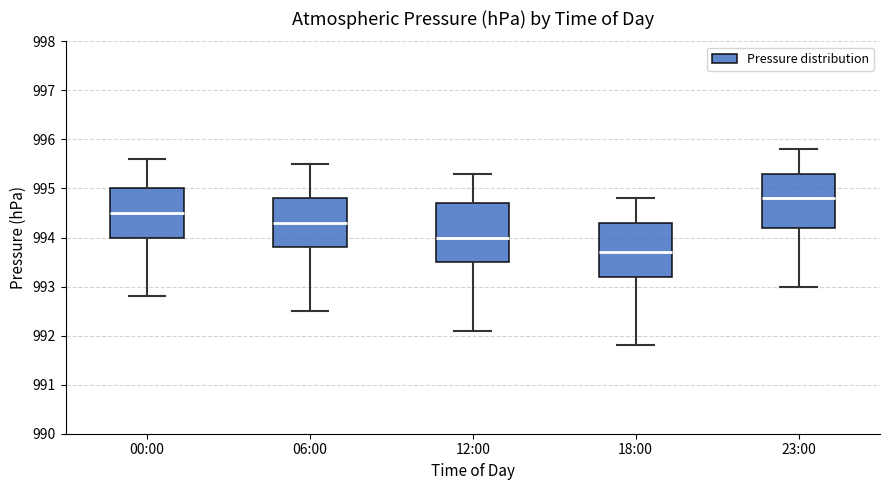

Reading left to right, transcribe this box plot: for each box, give where its median line is, the range the box spans, and where its two whiskers end, as read against the y-axis. The values are not printed on the chart, so give them approximately, as read against the axis.

00:00: median 994.5, box 994.0 to 995.0, whiskers 992.8 to 995.6
06:00: median 994.3, box 993.8 to 994.8, whiskers 992.5 to 995.5
12:00: median 994.0, box 993.5 to 994.7, whiskers 992.1 to 995.3
18:00: median 993.7, box 993.2 to 994.3, whiskers 991.8 to 994.8
23:00: median 994.8, box 994.2 to 995.3, whiskers 993.0 to 995.8